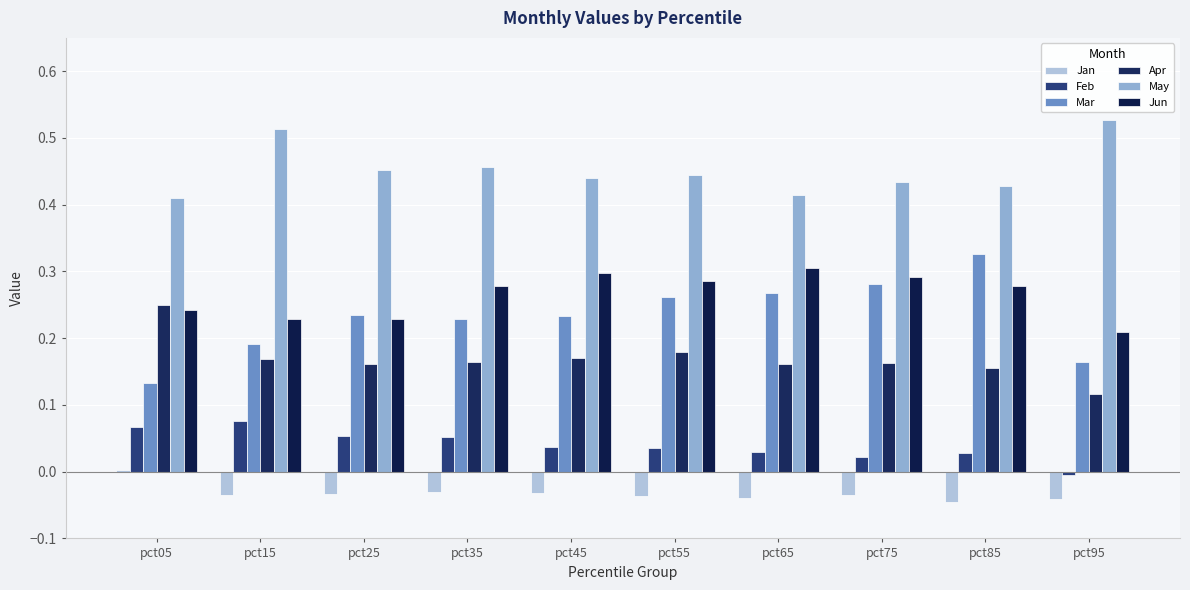

How many groups of bars are there?

10